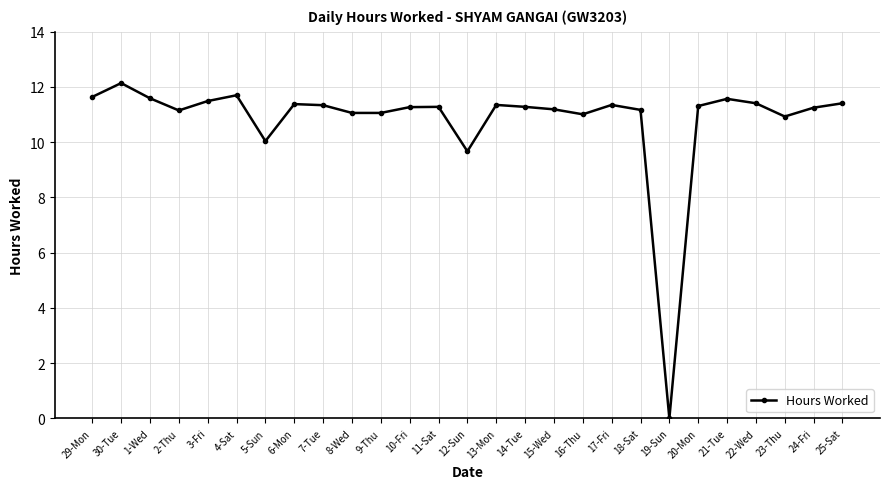

The value at 9-Thu is 7.7. True or false?

False